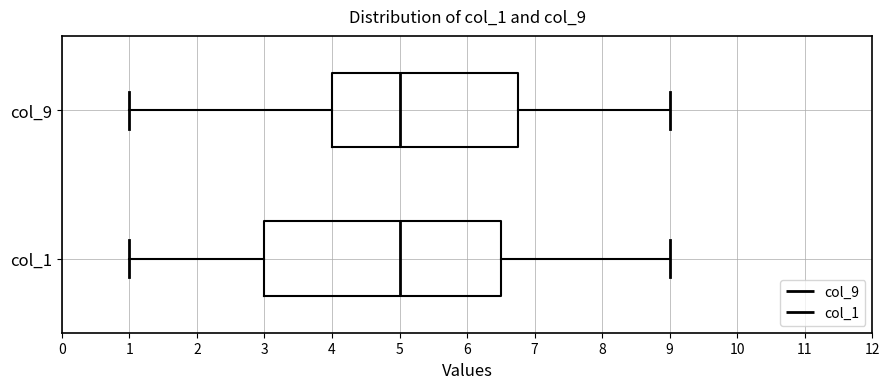

Which box is the widest, from its left edge to its right edge?

col_1